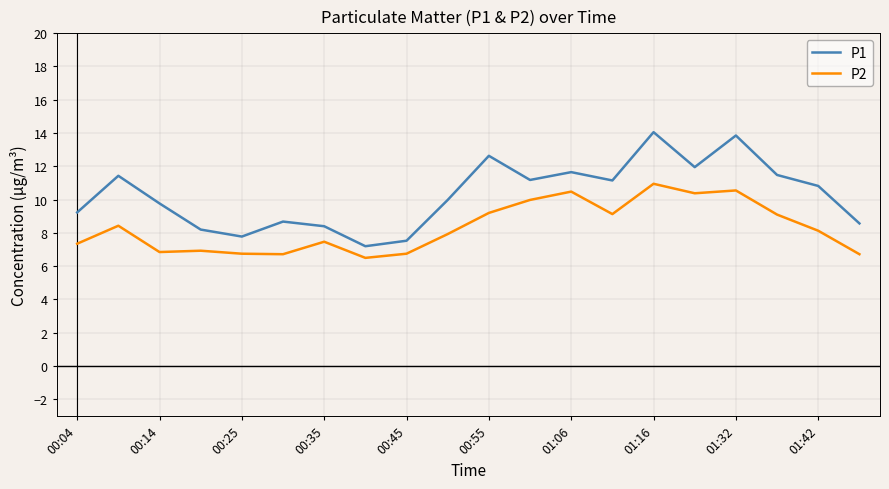

True or false: P2 and P1 intersect in this chart.

False